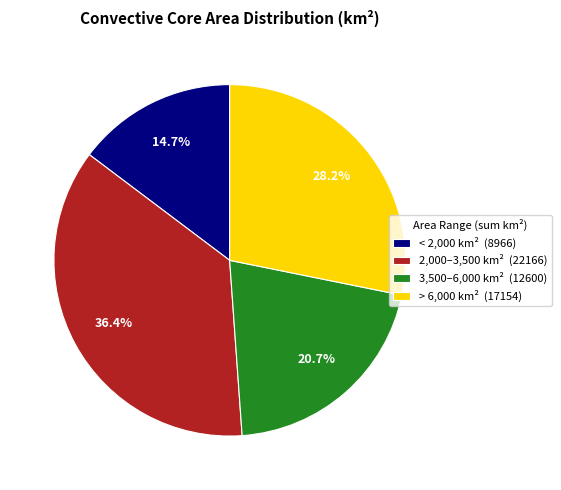

What percentage is NOT represented by > 6,000 km² (17154)?

71.8%